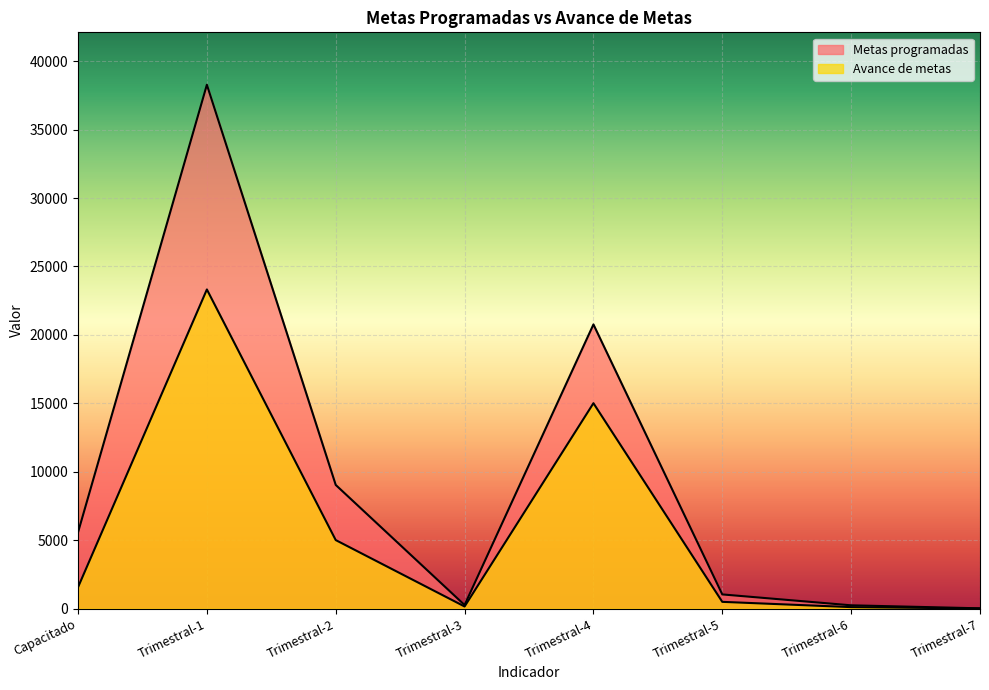

Count the number of data series in this chart.

2